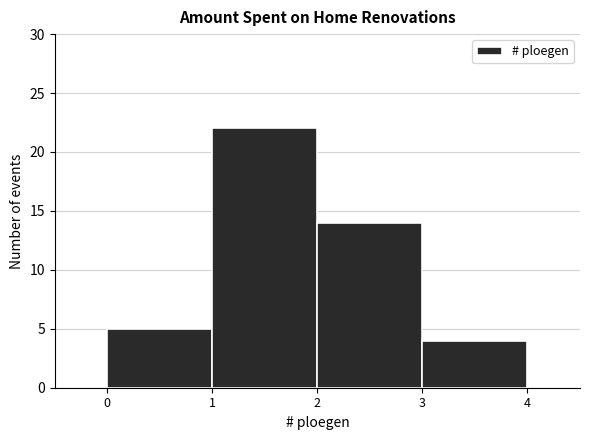

Which range on the x-axis has the tallest bar?

1 to 2